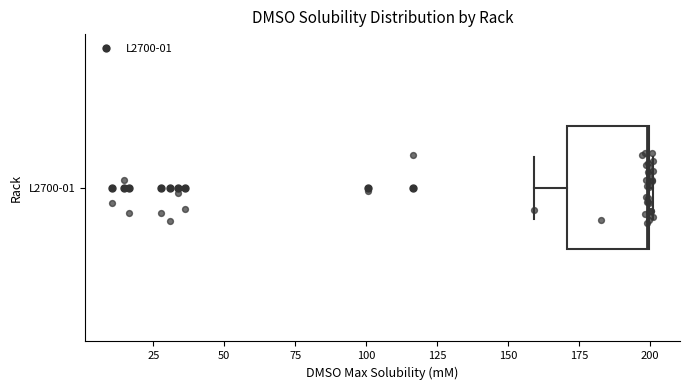

Where is the right edge of the box for L2700-01 on the x-axis? The values are not printed on the chart, so give them approximately, as read against the axis.

200